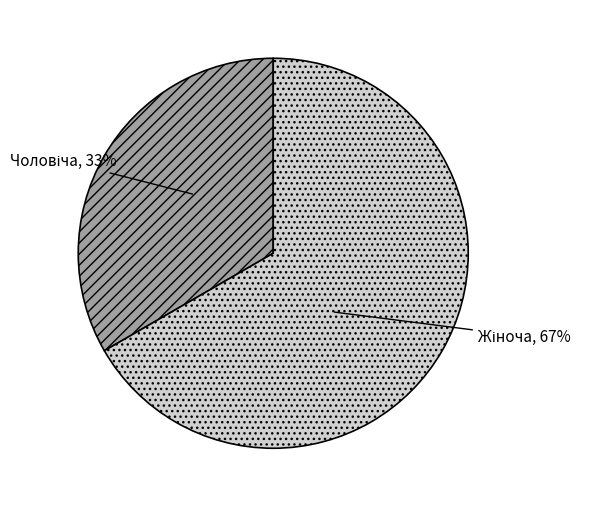

Is there a majority slice in this chart?

Yes